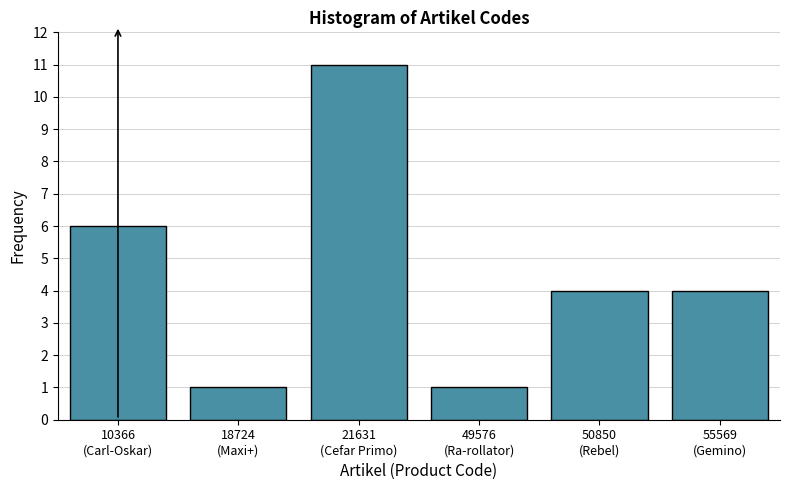

Reading right to left, what are all the values shown in this chart?

4	4	1	11	1	6